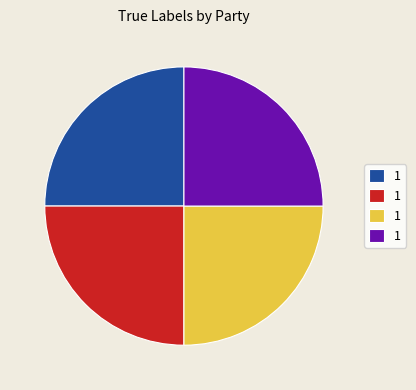

Is there any slice that represents more than half of the pie?

No